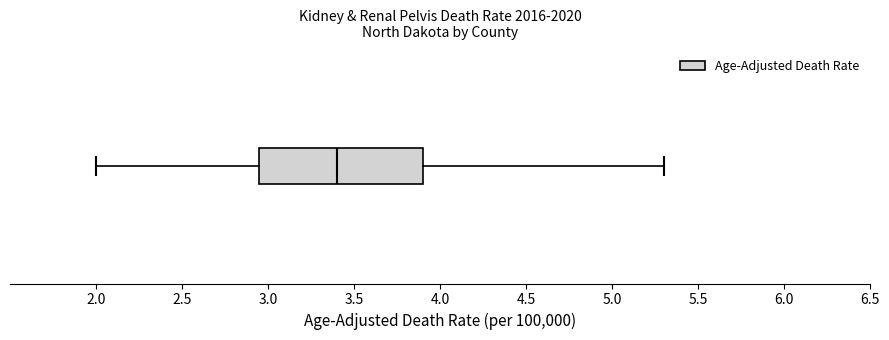

Read this box plot against the x-axis: the position of the median line, the range covered by the box, and the ends of both whiskers. The values are not printed on the chart, so give them approximately, as read against the axis.

median 3.40, box 2.95 to 3.90, whiskers 2.00 to 5.30